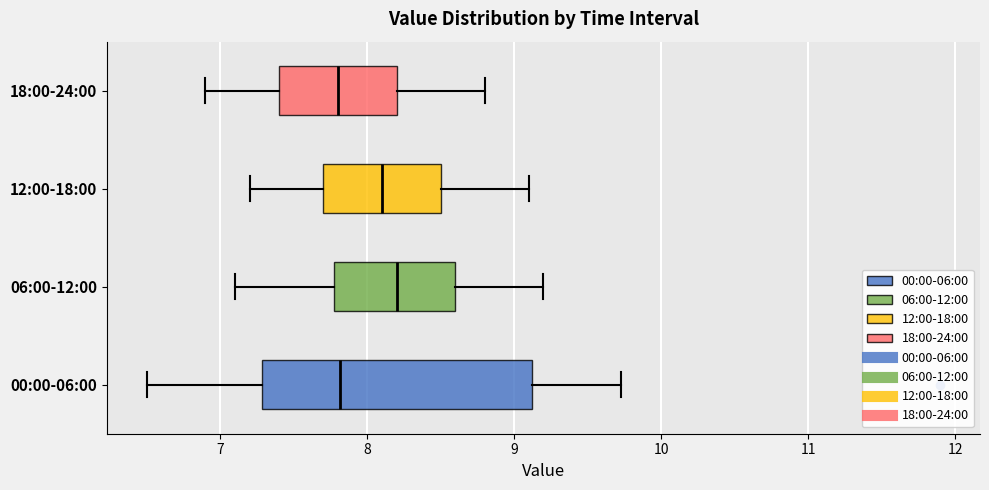

Comparing the boxes themselves (not the whiskers), which one is the widest?

00:00-06:00